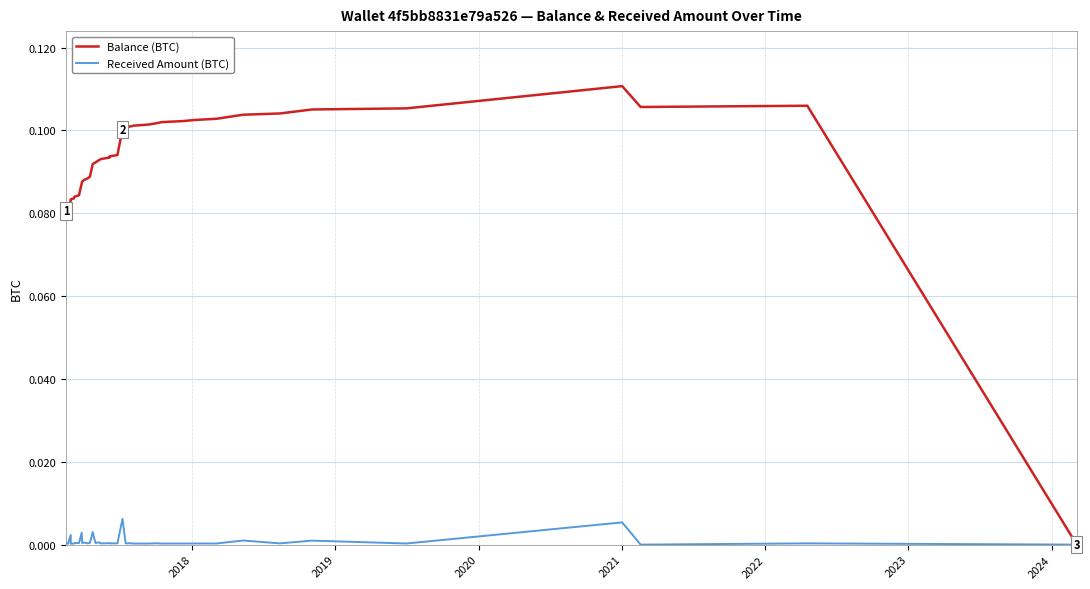

Reading left to right, list all the values displayed in this chart.

Balance (BTC): 0.1	0.1	0.1	0.1	0.1	0.1	0.1	0.1	0.1	0.1	0.1	0.1	0.1	0.1	0.1	0.1	0.1	0.1	0.1	0.1	0.1	0.1	0.1	0.1	0.1	0.1	0.1	0.1	0.1	0.1	0.1	0.1	0.1	0.1	0.1	0.1	0.1	0.0
Received Amount (BTC): 0.0	0.0	0.0	0.0	0.0	0.0	0.0	0.0	0.0	0.0	0.0	0.0	0.0	0.0	0.0	0.0	0.0	0.0	0.0	0.0	0.0	0.0	0.0	0.0	0.0	0.0	0.0	0.0	0.0	0.0	0.0	0.0	0.0	0.0	0.0	0.0	0.0	0.0